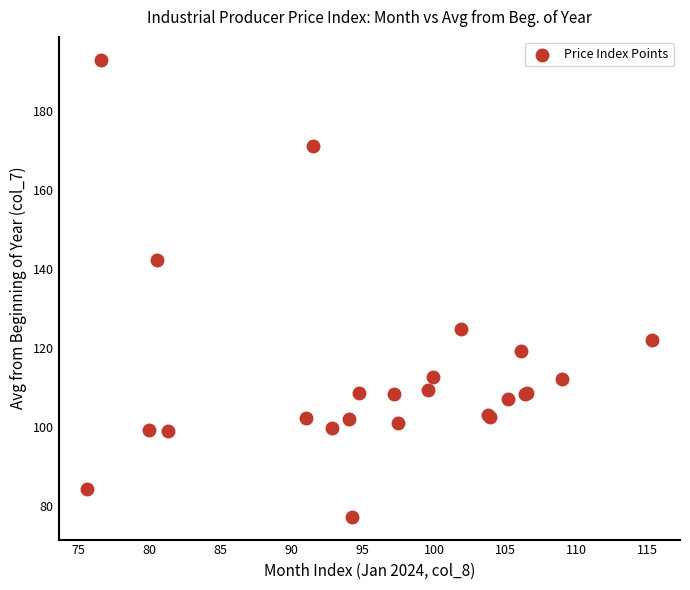

What Y value in the scatter plot is closest to 135?

142.3